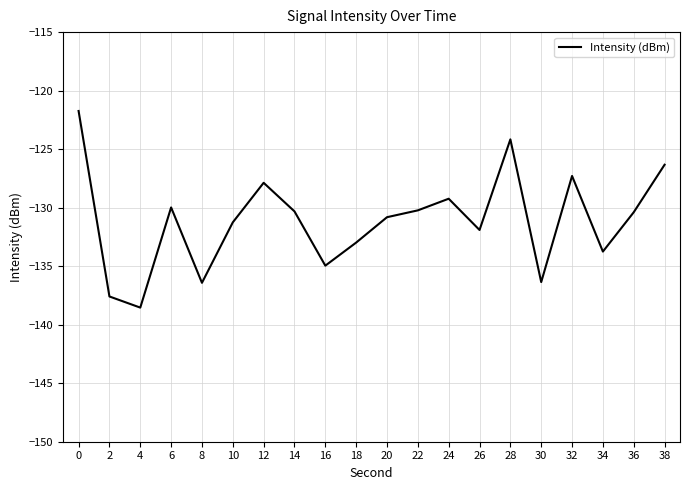

Which has a higher value, 34 or 20?

20